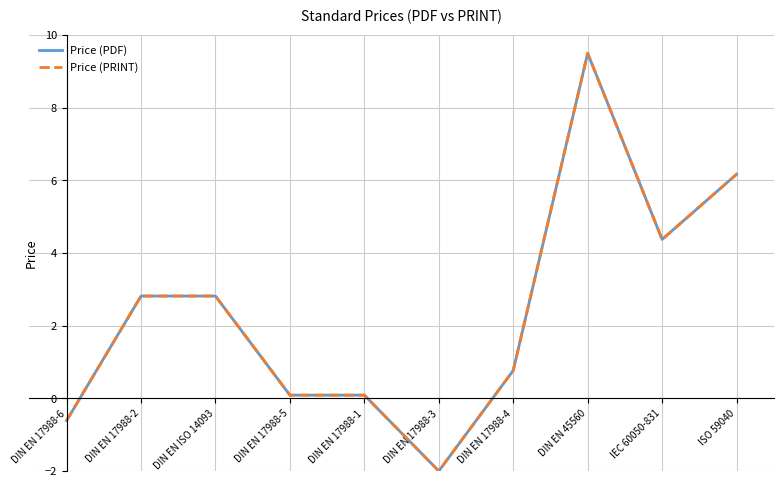

Reading right to left, list all the values displayed in this chart.

Price (PDF): ISO 59040=6.2	IEC 60050-831=4.4	DIN EN 45560=9.5	DIN EN 17988-4=0.8	DIN EN 17988-3=-2.0	DIN EN 17988-1=0.1	DIN EN 17988-5=0.1	DIN EN ISO 14093=2.8	DIN EN 17988-2=2.8	DIN EN 17988-6=-0.6
Price (PRINT): ISO 59040=6.2	IEC 60050-831=4.4	DIN EN 45560=9.5	DIN EN 17988-4=0.8	DIN EN 17988-3=-2.0	DIN EN 17988-1=0.1	DIN EN 17988-5=0.1	DIN EN ISO 14093=2.8	DIN EN 17988-2=2.8	DIN EN 17988-6=-0.6